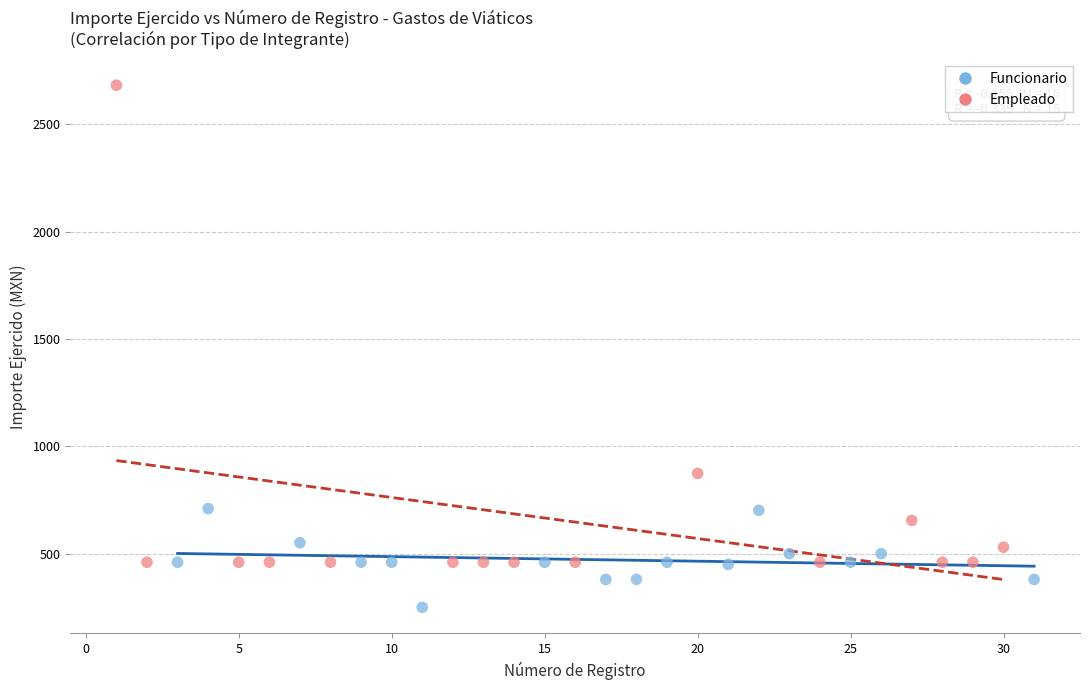

Which series reaches the minimum Y coordinate?

Funcionario